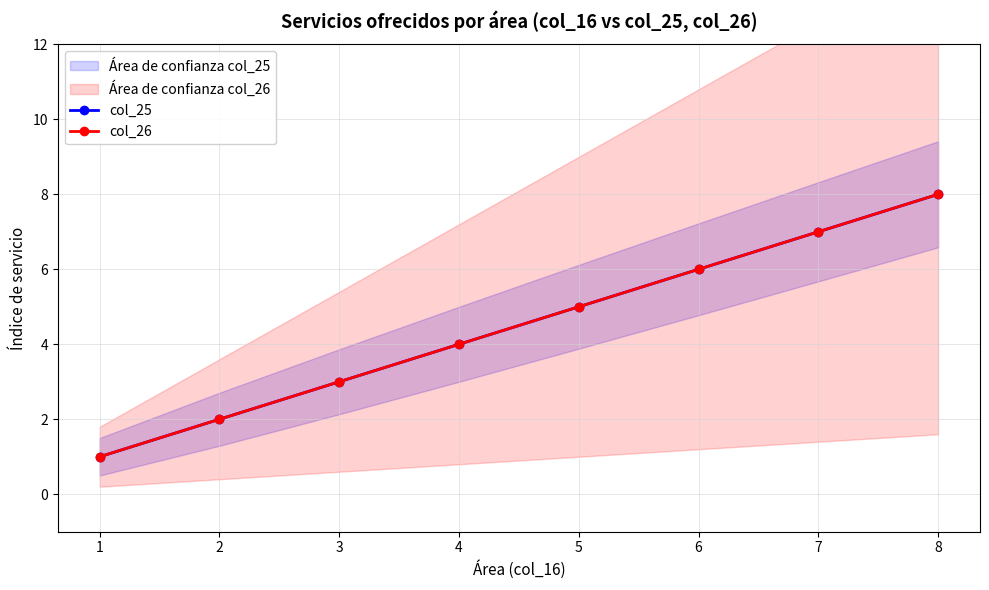

How many values in the col_26 series exceed 5?

3